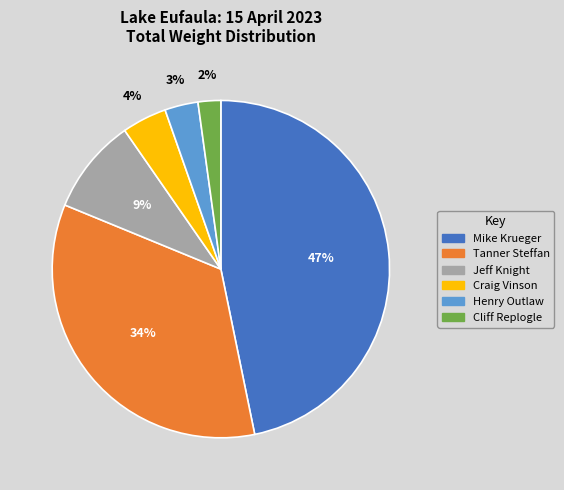

What is the largest slice in the pie chart?

Mike Krueger